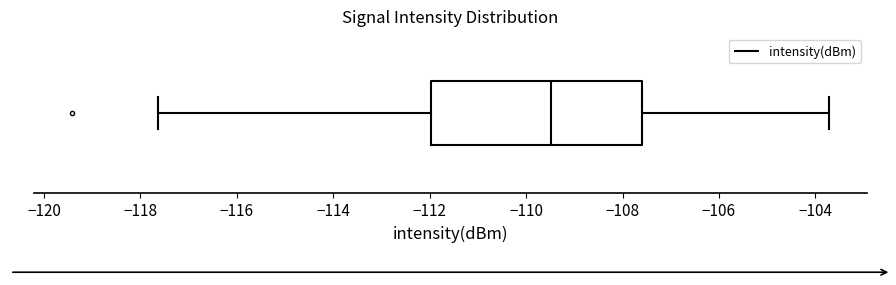

Where does the median line of the box sit on the x-axis? The values are not printed on the chart, so give them approximately, as read against the axis.

-109.4